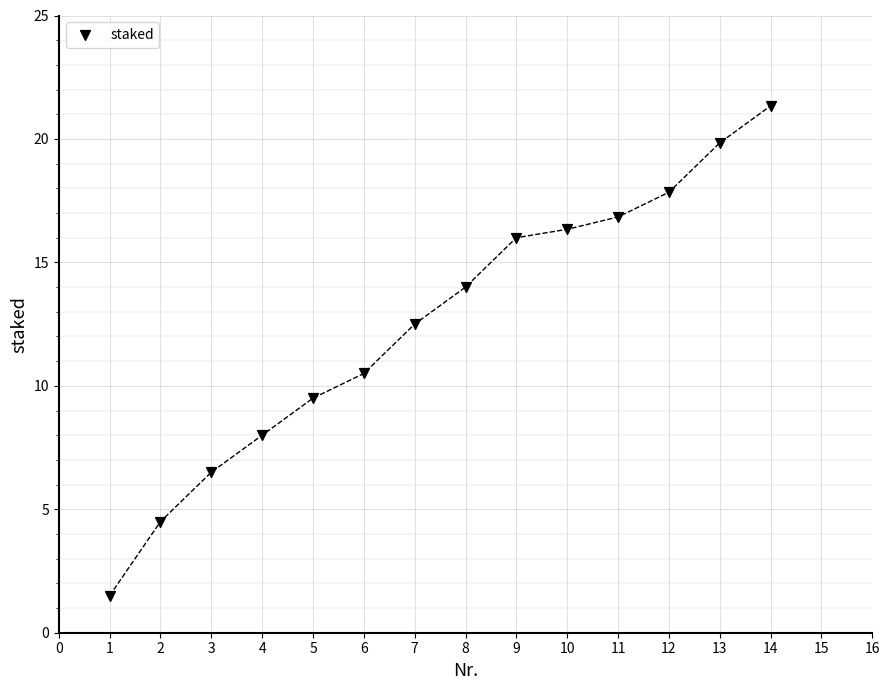

What Y value in the scatter plot is closest to 11?

10.5